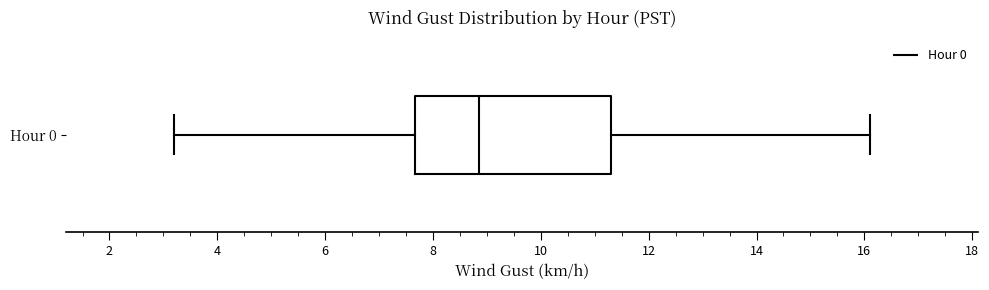

Read this box plot against the x-axis: the position of the median line, the range covered by the box, and the ends of both whiskers. The values are not printed on the chart, so give them approximately, as read against the axis.

median 8.8, box 7.6 to 11.4, whiskers 3.2 to 16.2